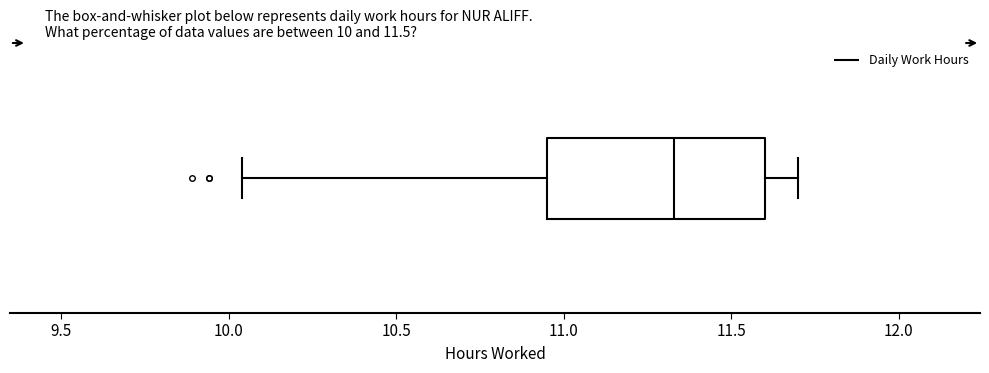

Read this box plot against the x-axis: the position of the median line, the range covered by the box, and the ends of both whiskers. The values are not printed on the chart, so give them approximately, as read against the axis.

median 11.35, box 10.95 to 11.60, whiskers 10.05 to 11.70